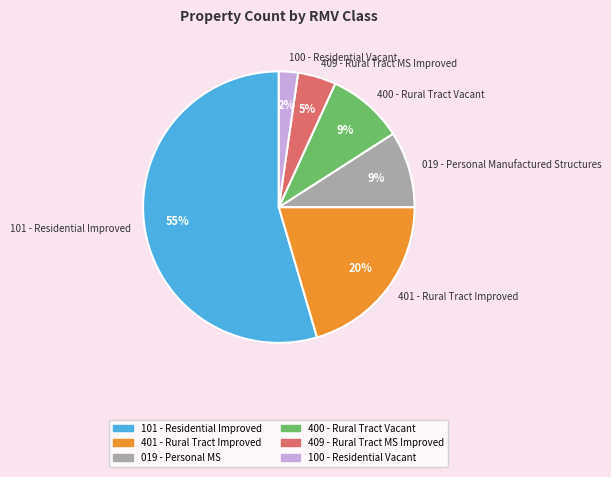

Count the number of slices in the pie.

6